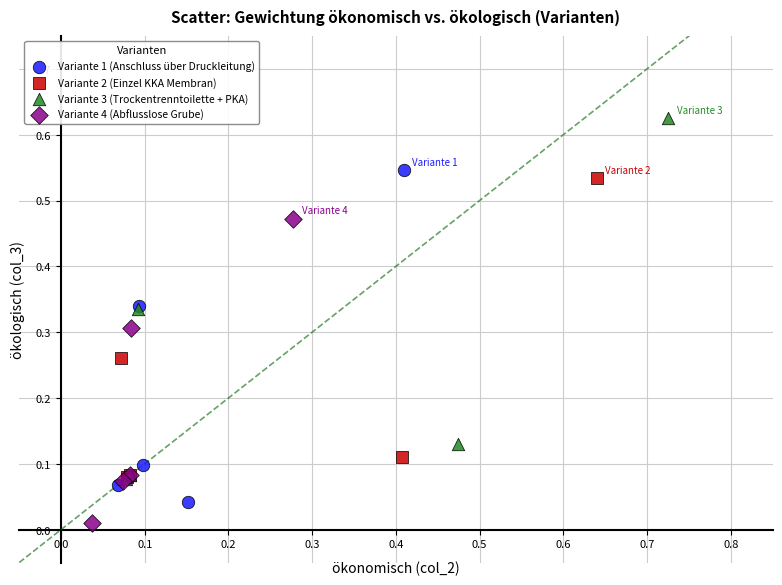

Which series has the widest spread of Y values?

Variante 3 (Trockentrenntoilette + PKA)